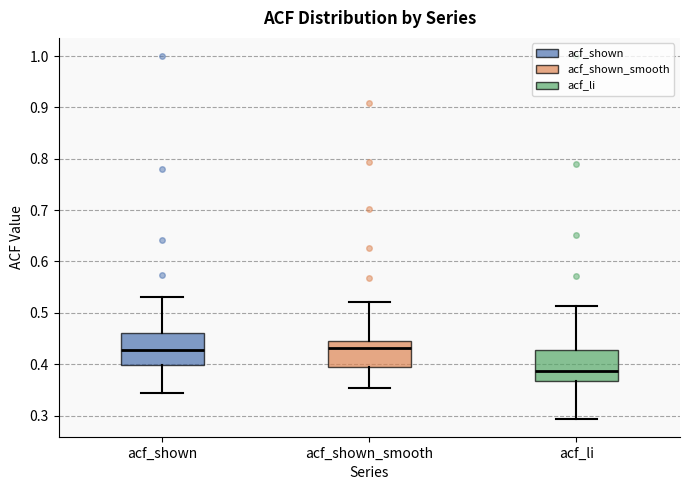

Reading left to right, read every box against the y-axis: the position of its median line, the range the box covers, and the ends of its whiskers. The values are not printed on the chart, so give them approximately, as read against the axis.

acf_shown: median 0.43, box 0.40 to 0.46, whiskers 0.34 to 0.53
acf_shown_smooth: median 0.43, box 0.39 to 0.45, whiskers 0.35 to 0.52
acf_li: median 0.39, box 0.37 to 0.43, whiskers 0.29 to 0.51